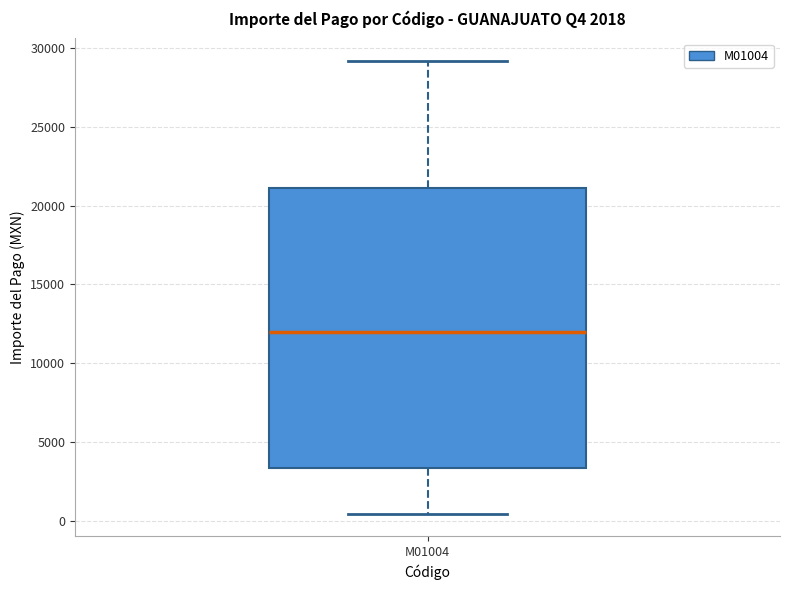

Transcribe this box plot: give where the median line is, the range the box spans, and where the two whiskers end, as read against the y-axis. The values are not printed on the chart, so give them approximately, as read against the axis.

median 12000, box 3500 to 21000, whiskers 500 to 29000